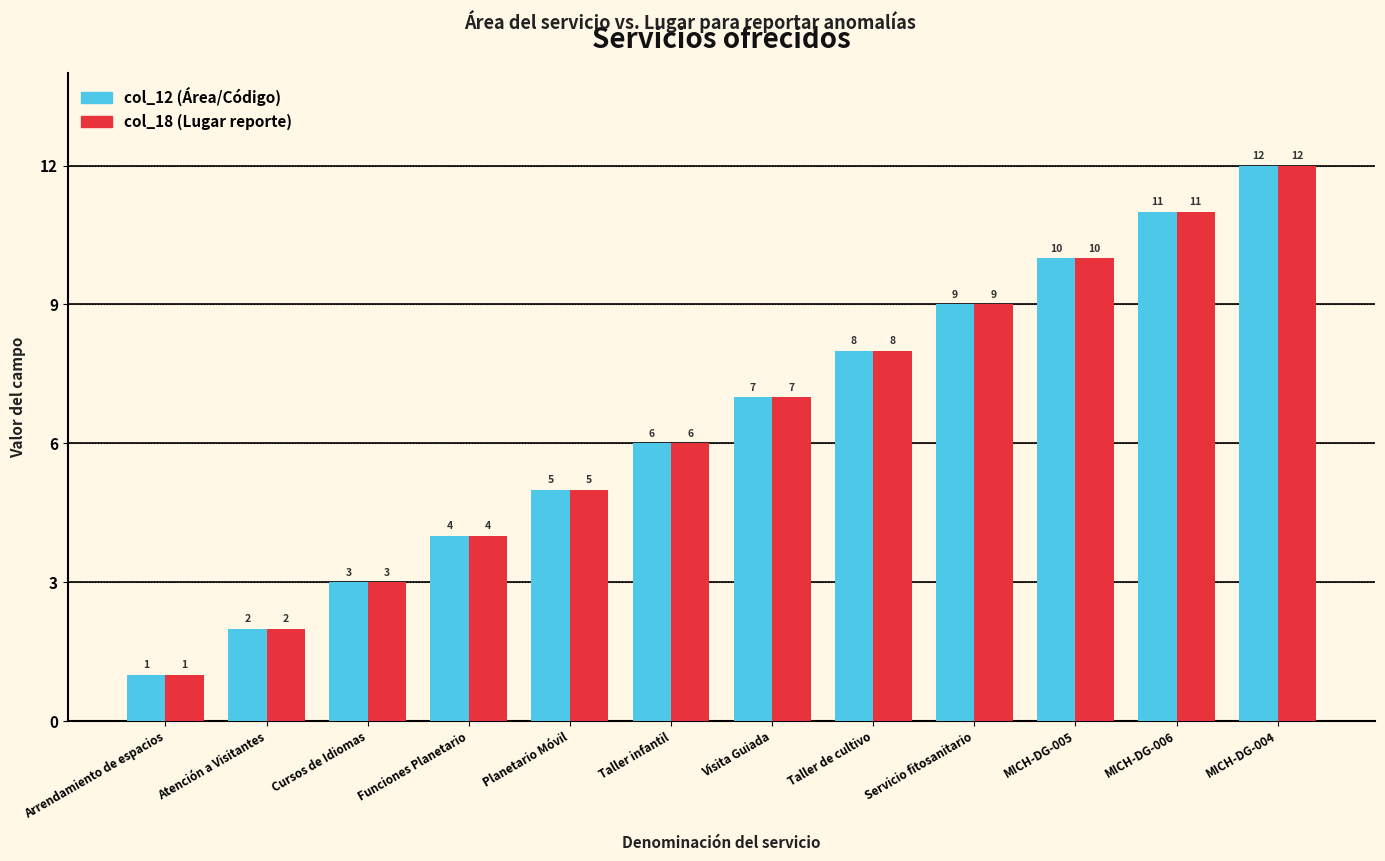

Where is col_12 (Área/Código) nearest to the value 6?

Taller infantil